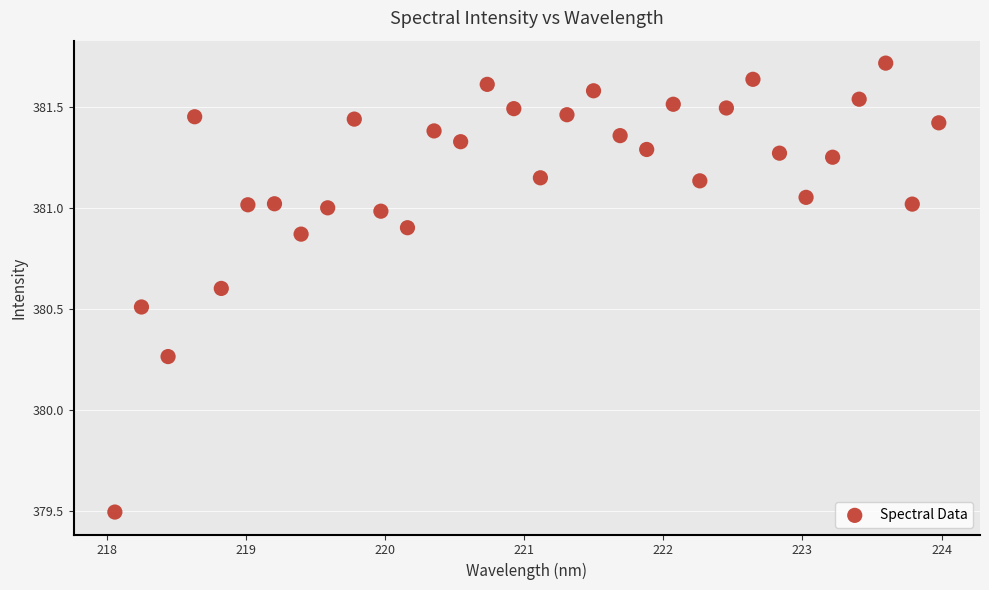

What is the range of X values (max minus min)?

5.9